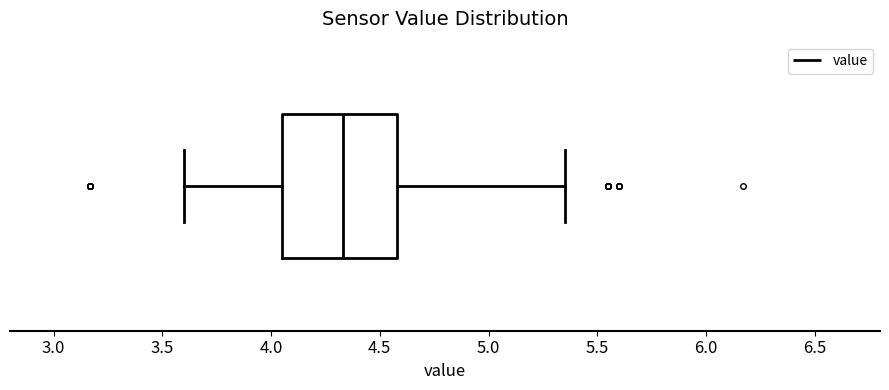

Transcribe this box plot: give where the median line is, the range the box spans, and where the two whiskers end, as read against the x-axis. The values are not printed on the chart, so give them approximately, as read against the axis.

median 4.35, box 4.05 to 4.60, whiskers 3.60 to 5.35